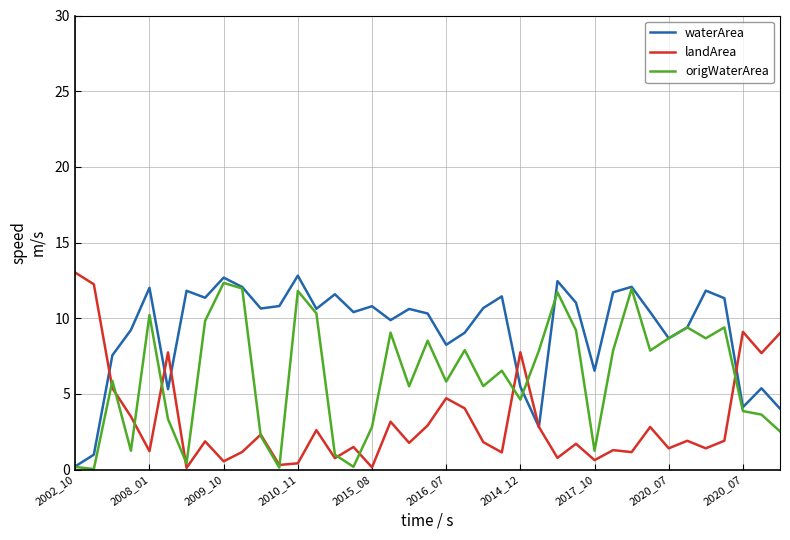

Rank the series by their average value, from highest to lowest.

waterArea, origWaterArea, landArea